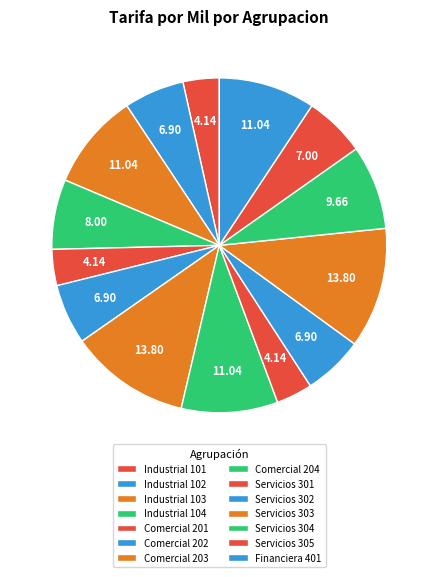

To the nearest percent, what percentage of the pie is Financiera 401?

9%